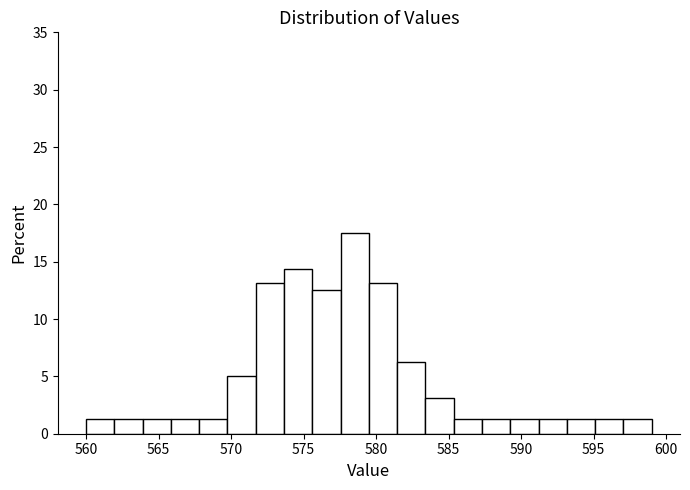

Around what value on the x-axis is the tallest bar? Give the approximate position of its centre, as read against the axis.

578.5